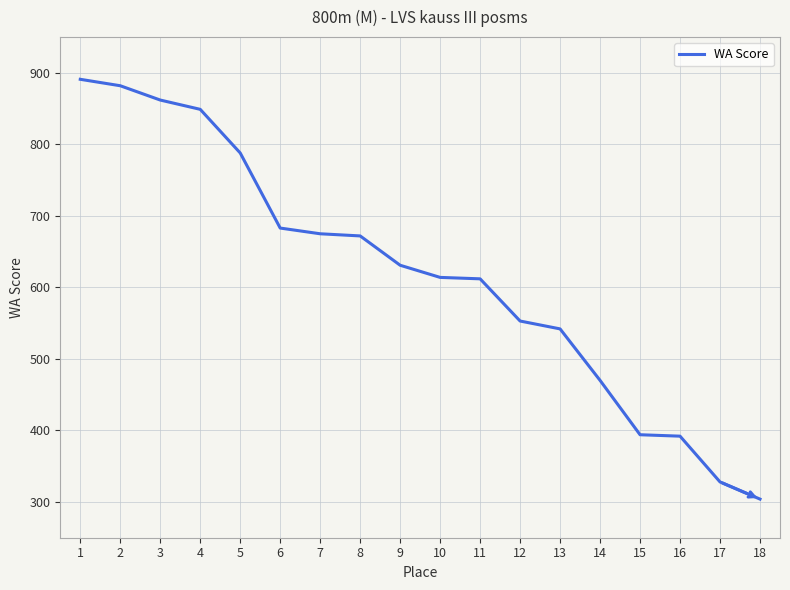

True or false: the data shows 680 at 16.

False